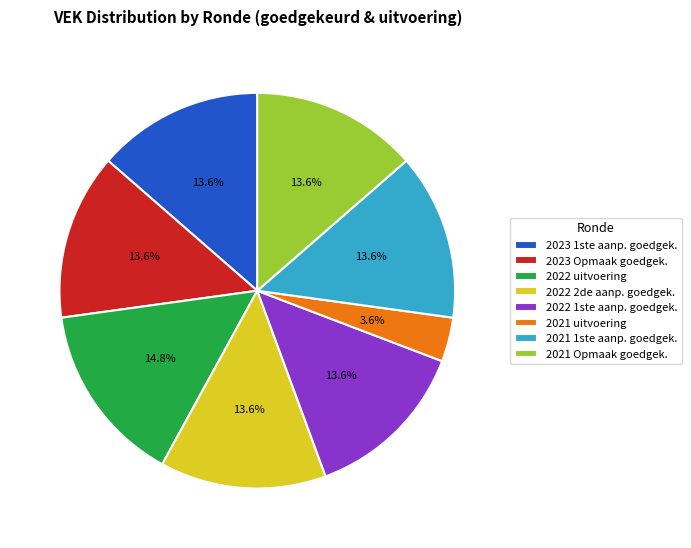

What is the largest slice in the pie chart?

2022 uitvoering